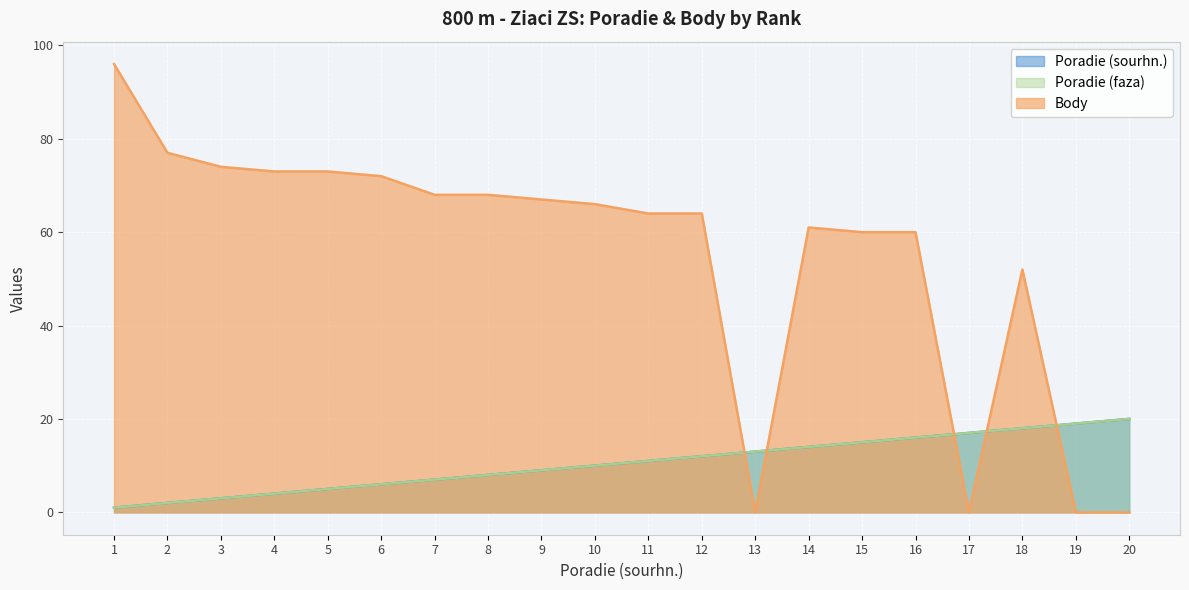

How many lines are shown in the chart?

3